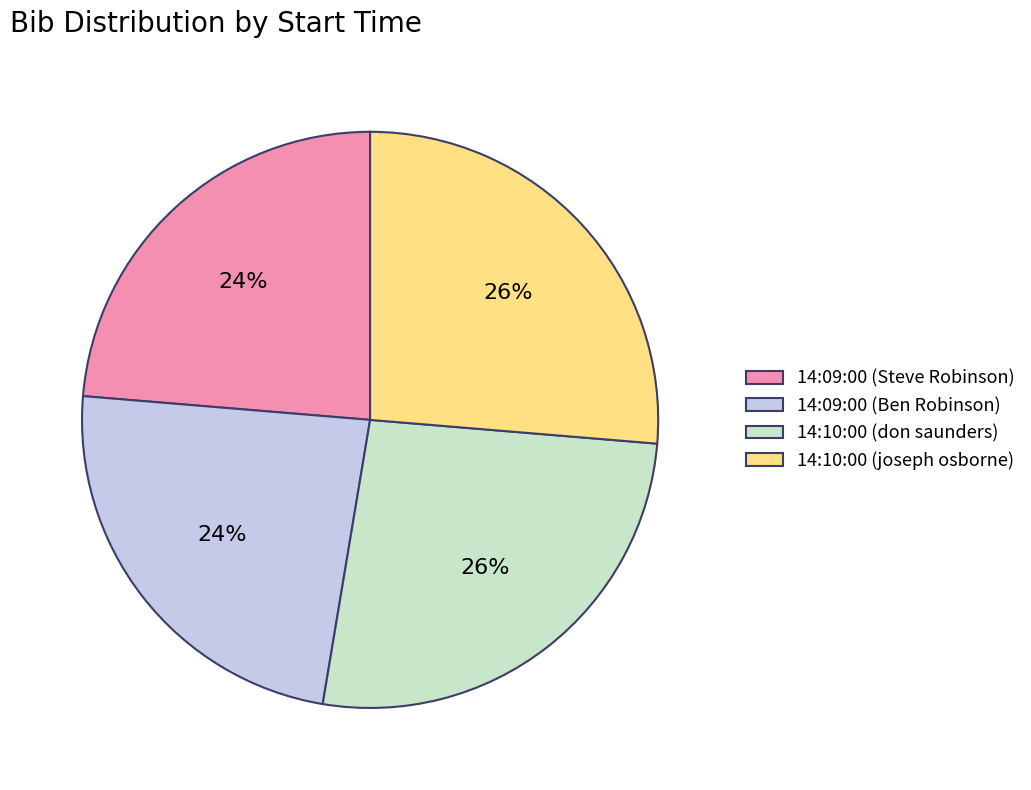

Is there a majority slice in this chart?

No